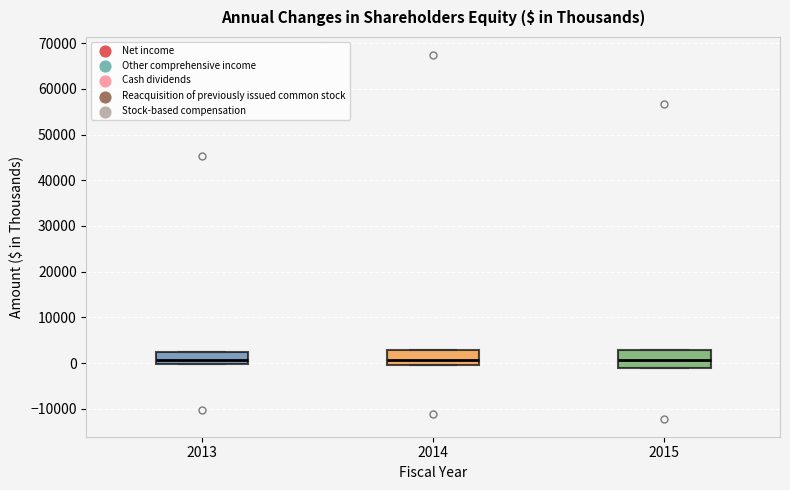

Reading left to right, transcribe this box plot: for each box, give where its median line is, the range the box spans, and where its two whiskers end, as read against the y-axis. The values are not printed on the chart, so give them approximately, as read against the axis.

2013: median 1000, box 0 to 3000, whiskers 0 to 3000
2014: median 1000, box 0 to 3000, whiskers 0 to 3000
2015: median 1000, box -1000 to 3000, whiskers -1000 to 3000